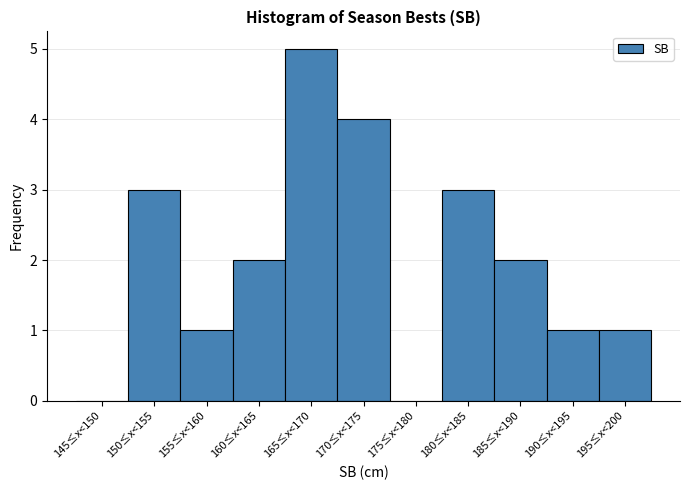

Reading right to left, what are all the values shown in this chart?

195≤x<200=1	190≤x<195=1	185≤x<190=2	180≤x<185=3	175≤x<180=0	170≤x<175=4	165≤x<170=5	160≤x<165=2	155≤x<160=1	150≤x<155=3	145≤x<150=0